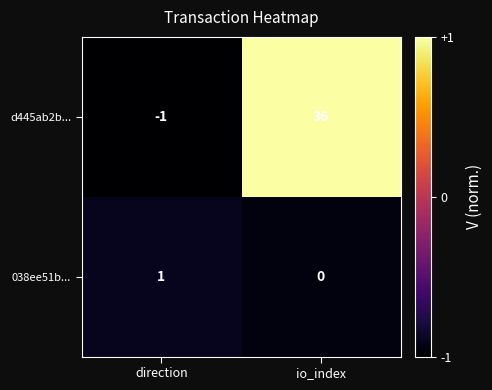

Is it true that d445ab2b... equals -2 at direction?

False